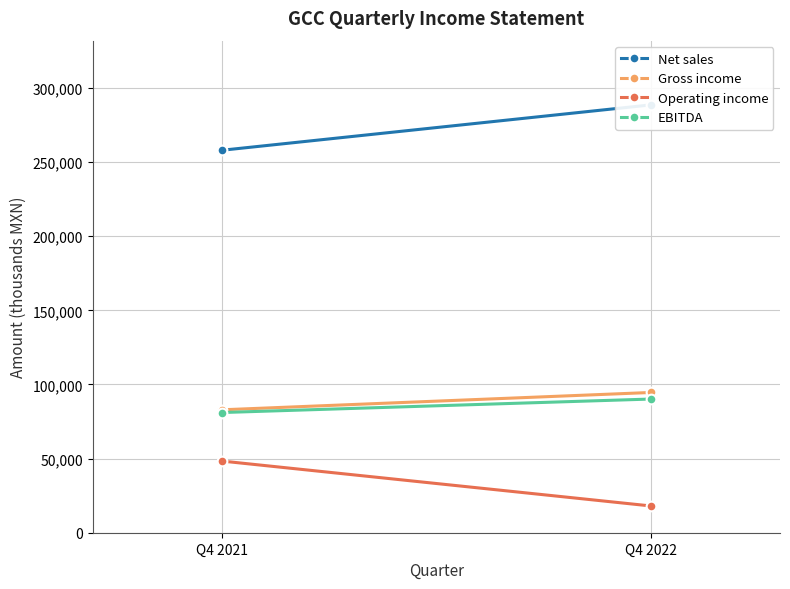

Where does the Net sales series first go above 288565?

Q4 2022